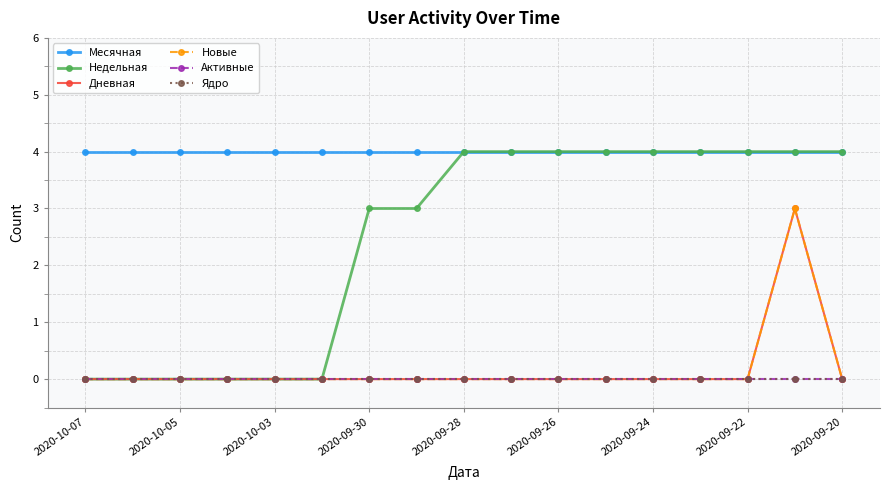

Is this an area chart (filled region under the line)?

No